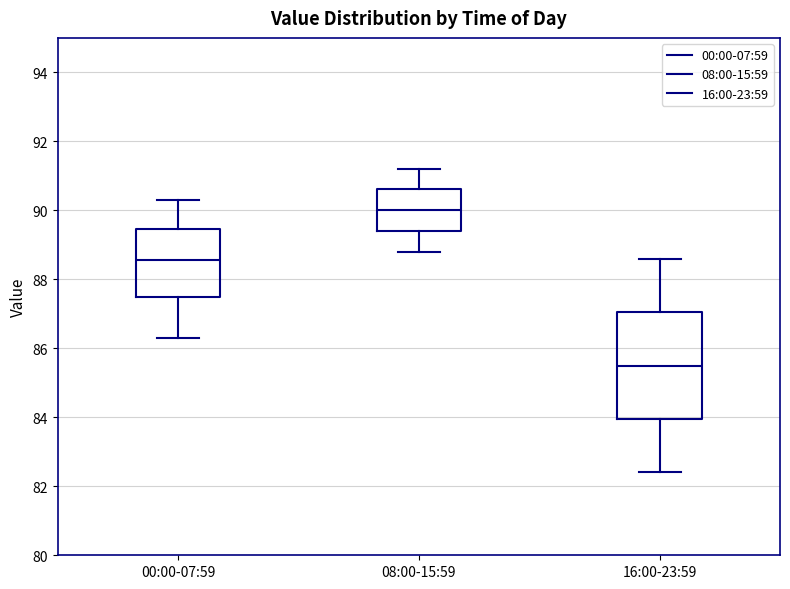

Which box's median line is the highest?

08:00-15:59